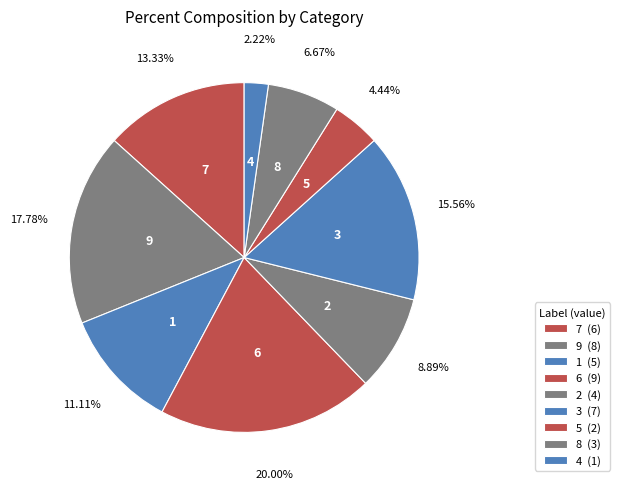

Count the number of slices in the pie.

9